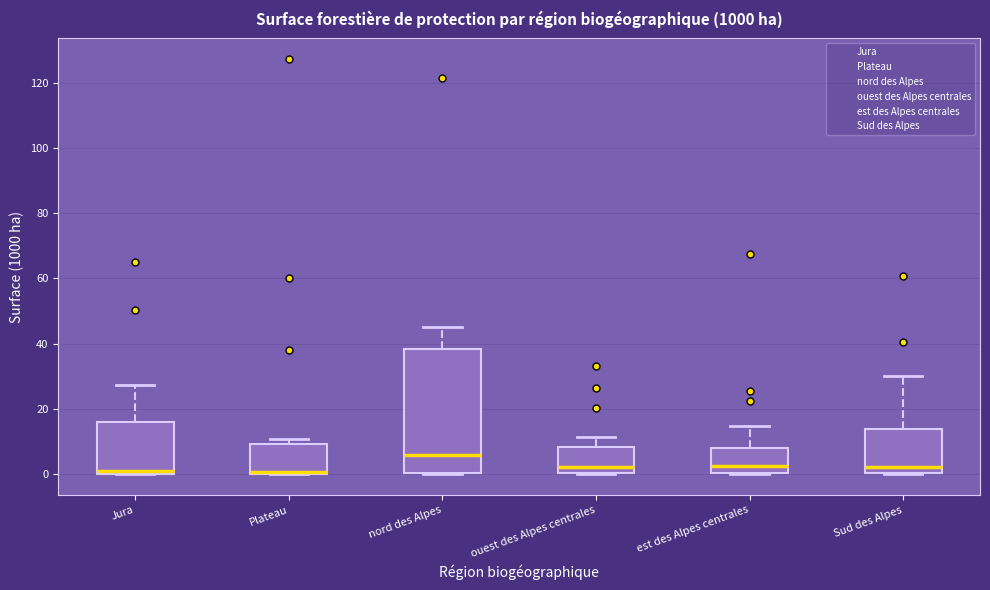

Comparing the boxes themselves (not the whiskers), which one is the tallest?

nord des Alpes